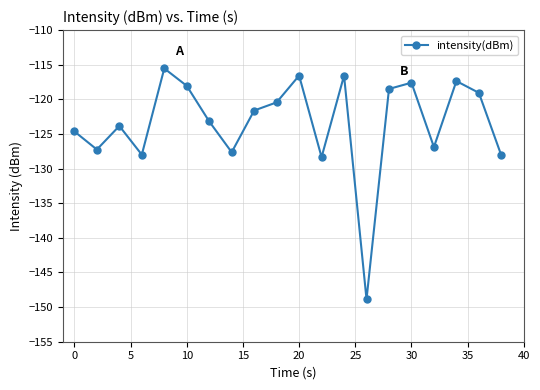

What is the difference between the maximum and minimum values?

33.3